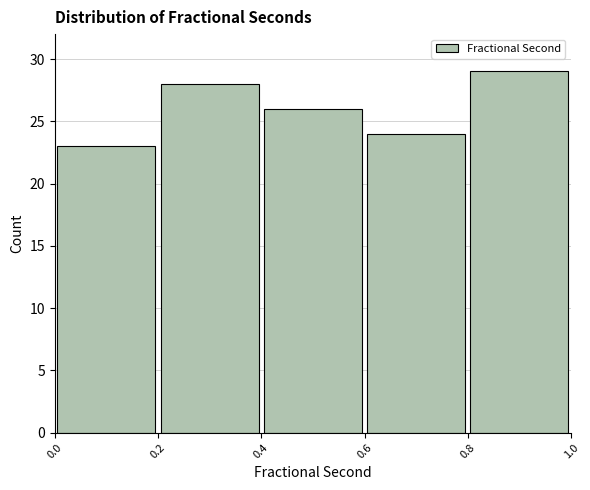

Reading left to right, transcribe this chart: for each bar, give the range it covers on the x-axis and its height. The values are not printed on the chart, so give them approximately, as read against the axis.

0.0 to 0.2: 23
0.2 to 0.4: 28
0.4 to 0.6: 26
0.6 to 0.8: 24
0.8 to 1.0: 29